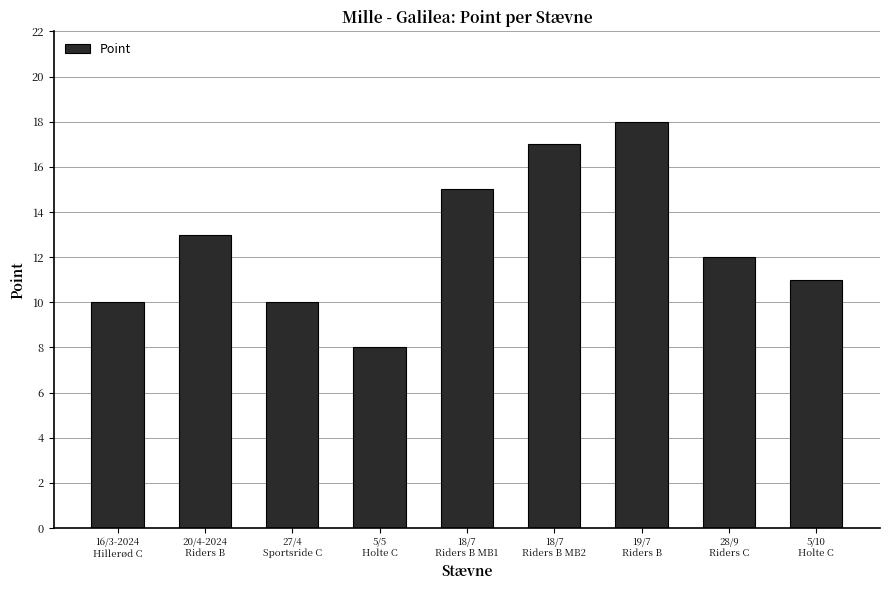

Are the bars horizontal?

No